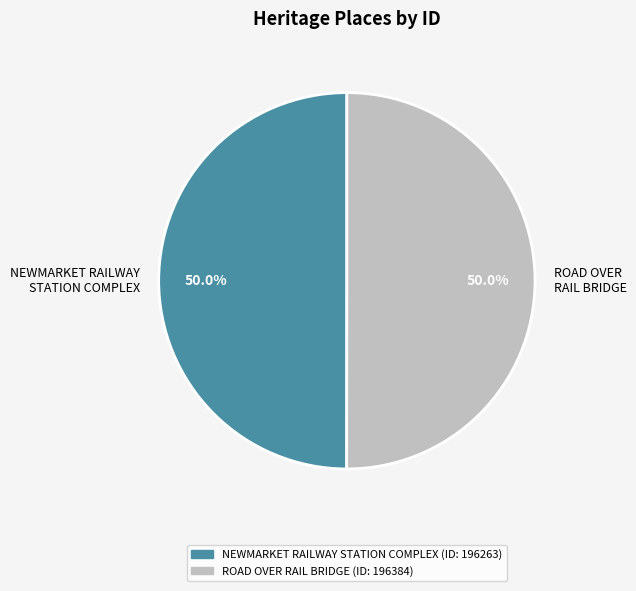

What is the ratio of the value at NEWMARKET RAILWAY STATION COMPLEX to the value at ROAD OVER RAIL BRIDGE?

1.0